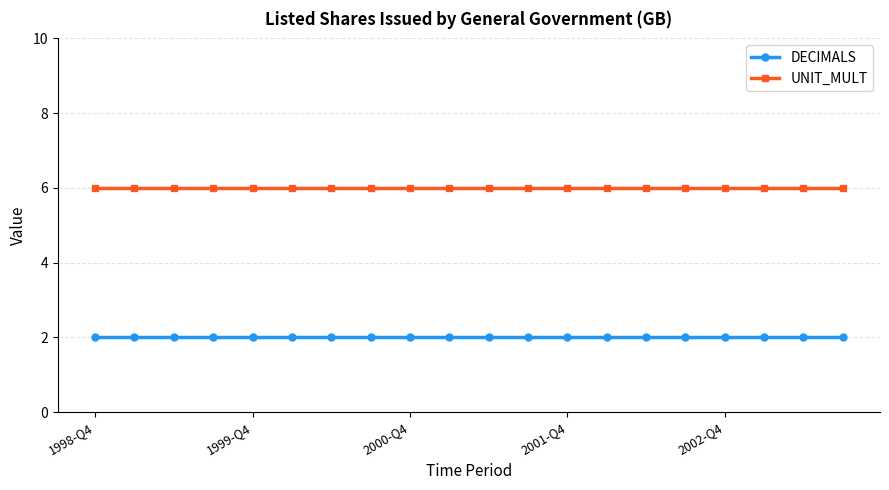

What is the average value of the DECIMALS series?

2